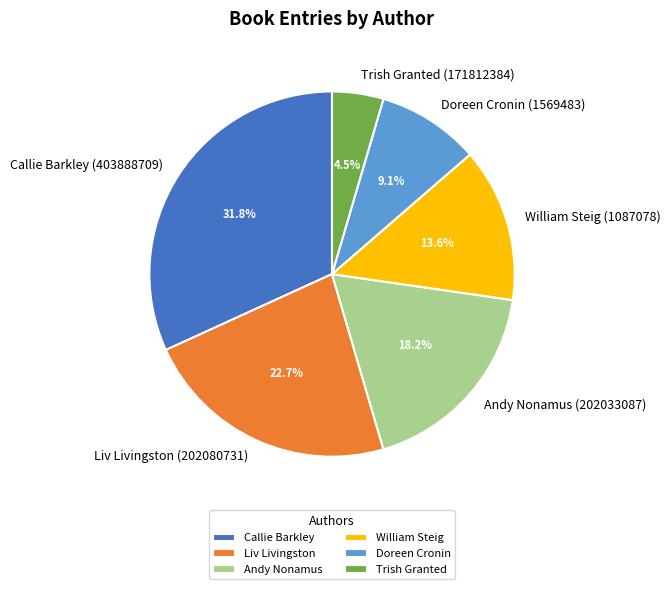

How many segments does this pie chart have?

6